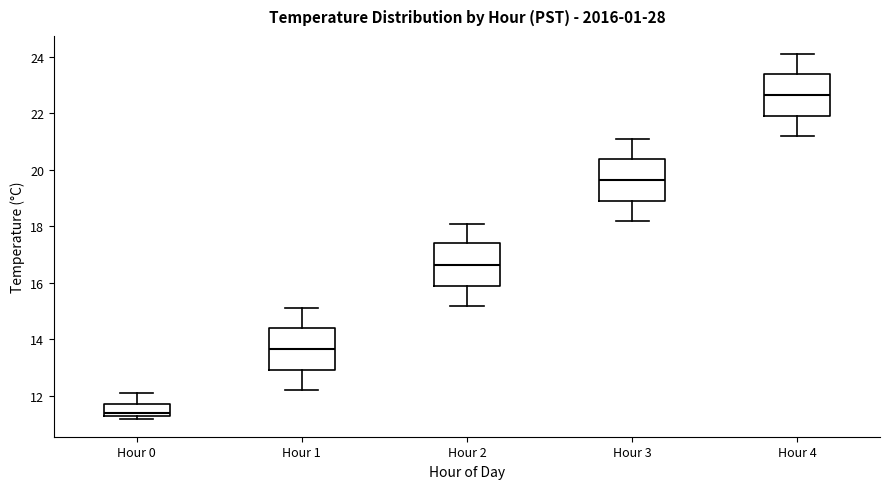

Where does the upper whisker of the box for Hour 0 end on the y-axis? The values are not printed on the chart, so give them approximately, as read against the axis.

12.2